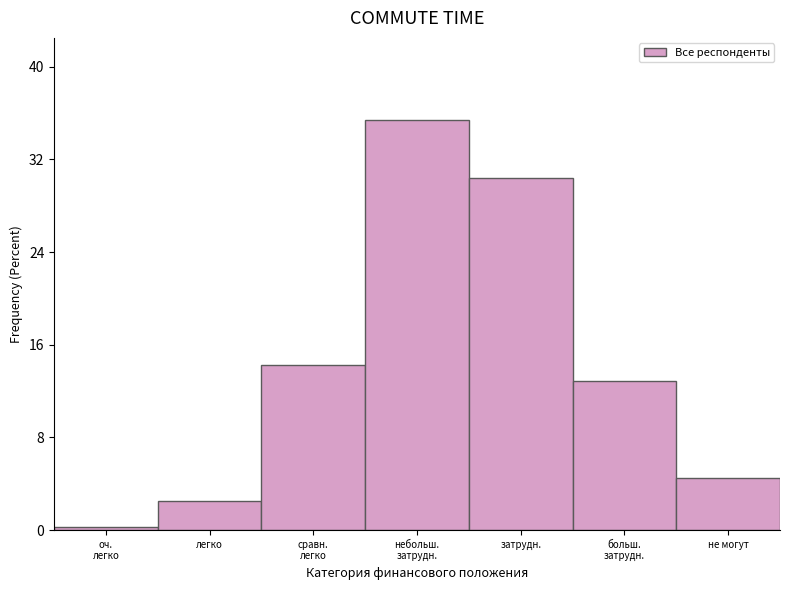

Reading right to left, transcribe all the data shown in this chart.

4.5	12.9	30.3	35.4	14.2	2.5	0.2